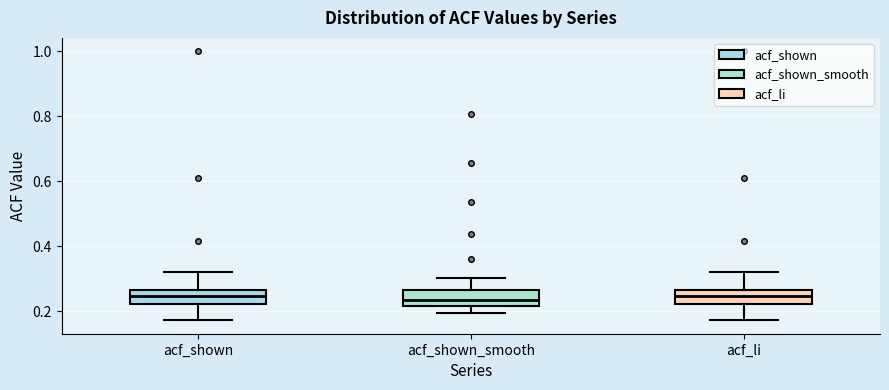

Reading left to right, transcribe this box plot: for each box, give where its median line is, the range the box spans, and where its two whiskers end, as read against the y-axis. The values are not printed on the chart, so give them approximately, as read against the axis.

acf_shown: median 0.24, box 0.22 to 0.26, whiskers 0.18 to 0.32
acf_shown_smooth: median 0.24, box 0.22 to 0.26, whiskers 0.20 to 0.30
acf_li: median 0.24, box 0.22 to 0.26, whiskers 0.18 to 0.32